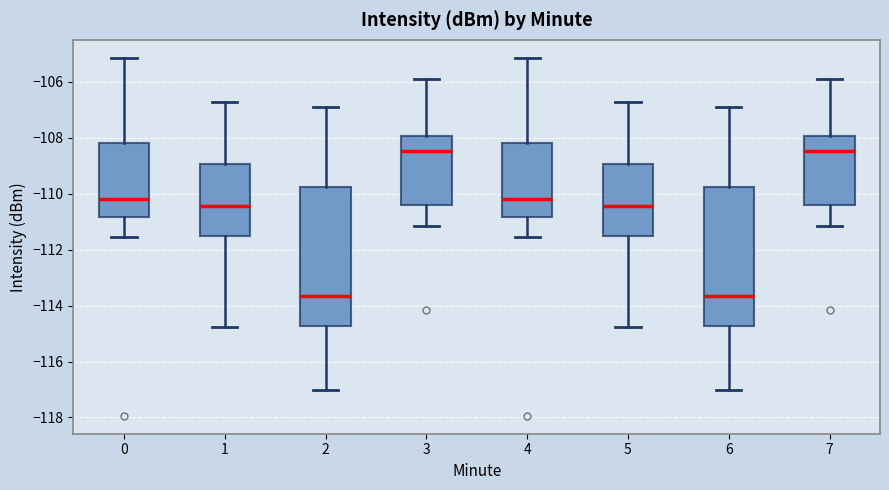

Where is the lower edge of the box at x = 3 on the y-axis? The values are not printed on the chart, so give them approximately, as read against the axis.

-110.4